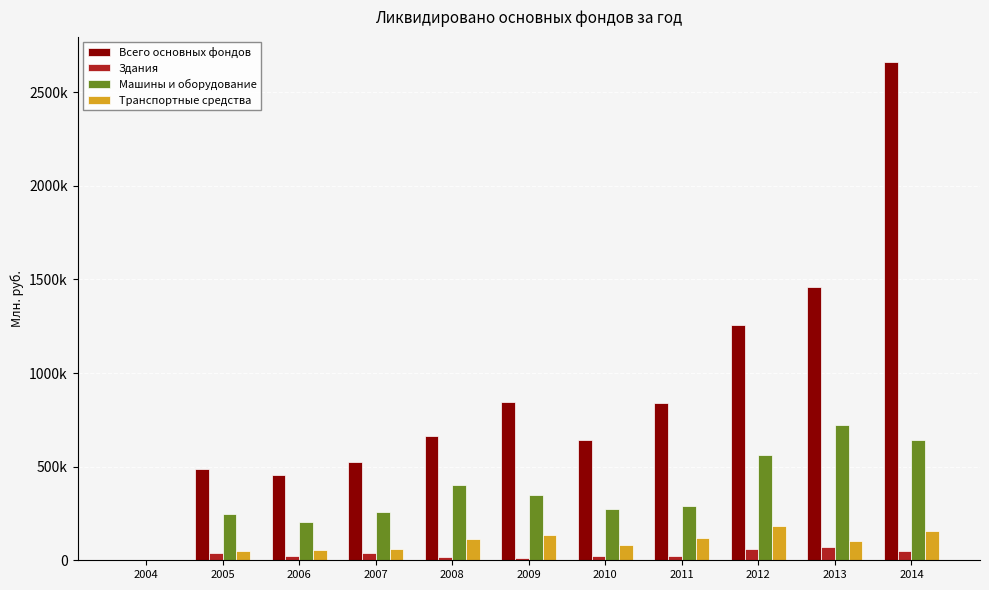

Does the chart contain stacked bars?

No